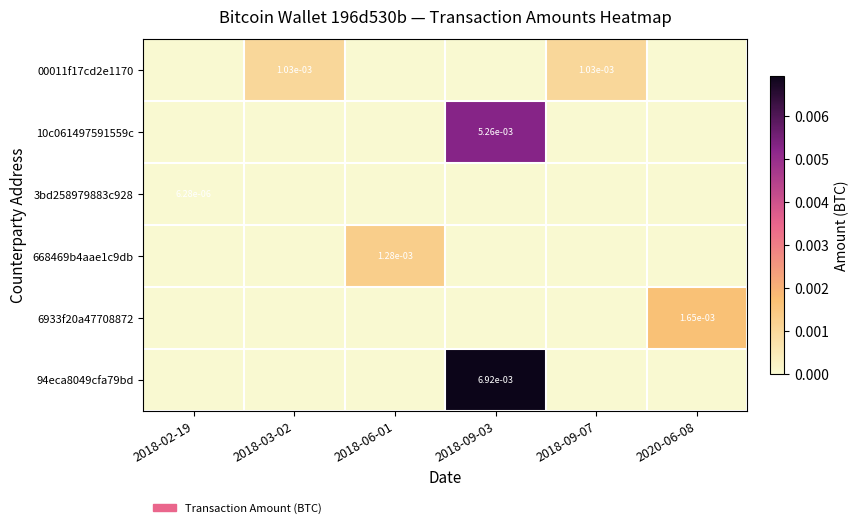

True or false: 668469b4aae1c9db has a value of -0.0 at 2018-09-03.

False